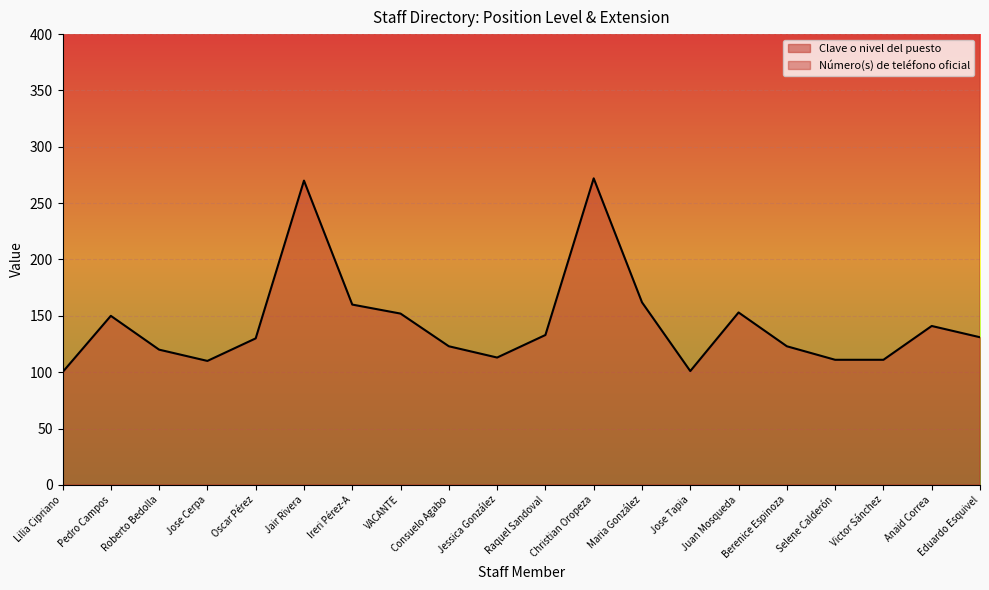

What is the sum of the Clave o nivel del puesto values at Berenice Espinoza and Anaid Correa?

2820